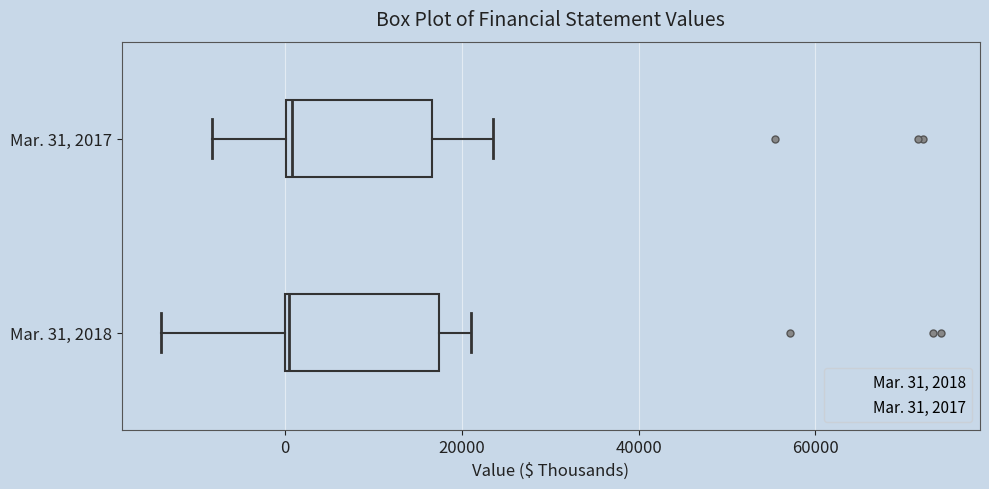

Reading bottom to top, transcribe this box plot: for each box, give where its median line is, the range the box spans, and where its two whiskers end, as read against the x-axis. The values are not printed on the chart, so give them approximately, as read against the axis.

Mar. 31, 2018: median 0, box 0 to 18000, whiskers -14000 to 22000
Mar. 31, 2017: median 0 (just right of the box's left edge), box 0 to 16000, whiskers -8000 to 24000